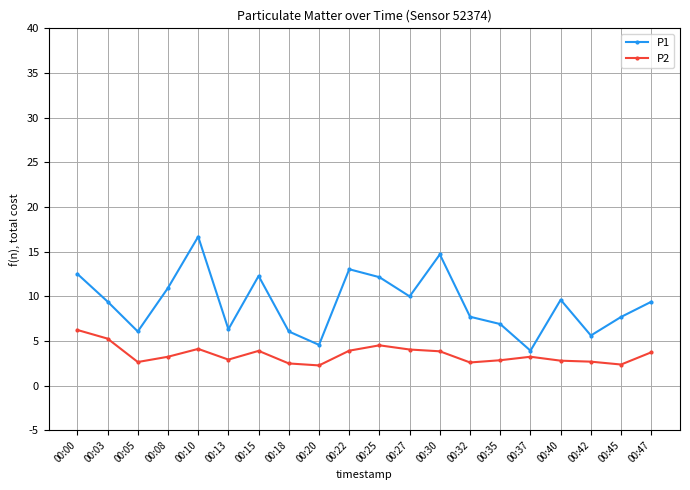

True or false: P2 and P1 cross at least once.

False